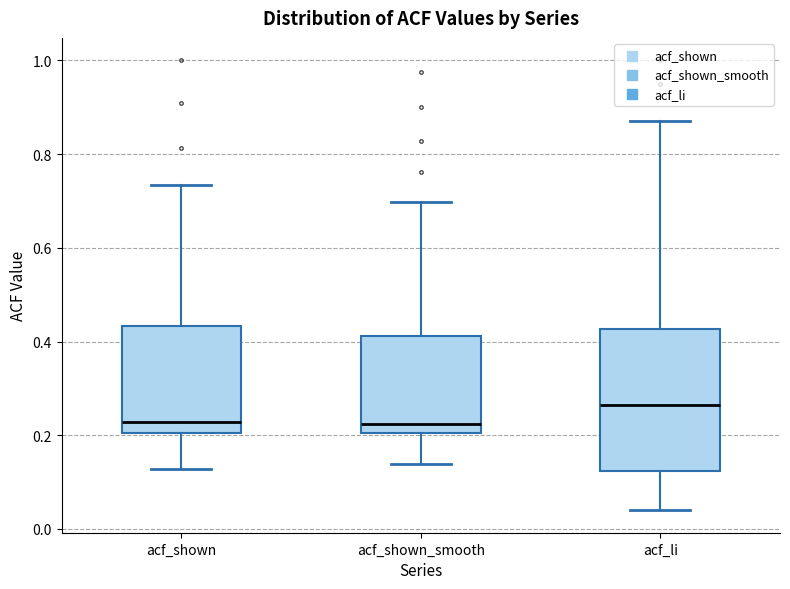

Reading left to right, read every box against the y-axis: the position of its median line, the range the box covers, and the ends of its whiskers. The values are not printed on the chart, so give them approximately, as read against the axis.

acf_shown: median 0.22, box 0.20 to 0.44, whiskers 0.12 to 0.74
acf_shown_smooth: median 0.22, box 0.20 to 0.42, whiskers 0.14 to 0.70
acf_li: median 0.26, box 0.12 to 0.42, whiskers 0.04 to 0.88